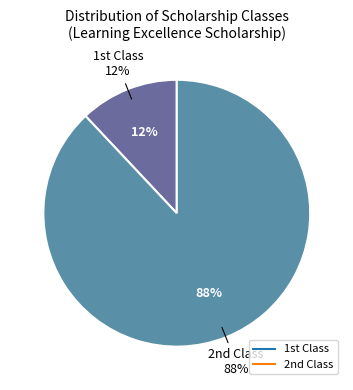

To the nearest percent, what is the average slice percentage?

50%